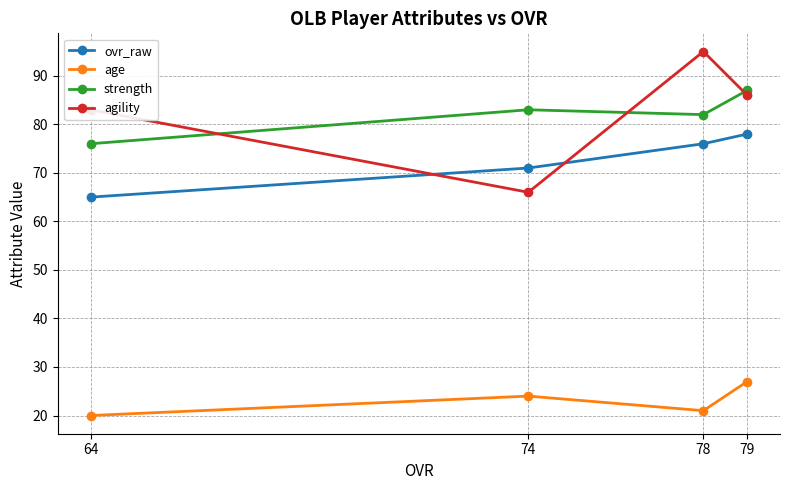

What is the sum of the agility values at 64 and 79?

169